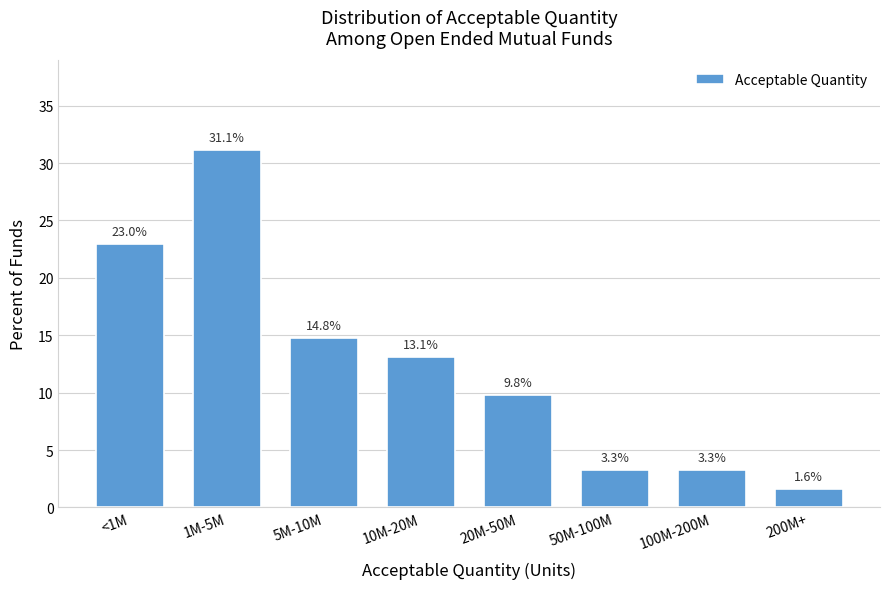

Reading right to left, extract all data points from this chart.

200M+=1.6	100M-200M=3.3	50M-100M=3.3	20M-50M=9.8	10M-20M=13.1	5M-10M=14.8	1M-5M=31.1	<1M=23.0